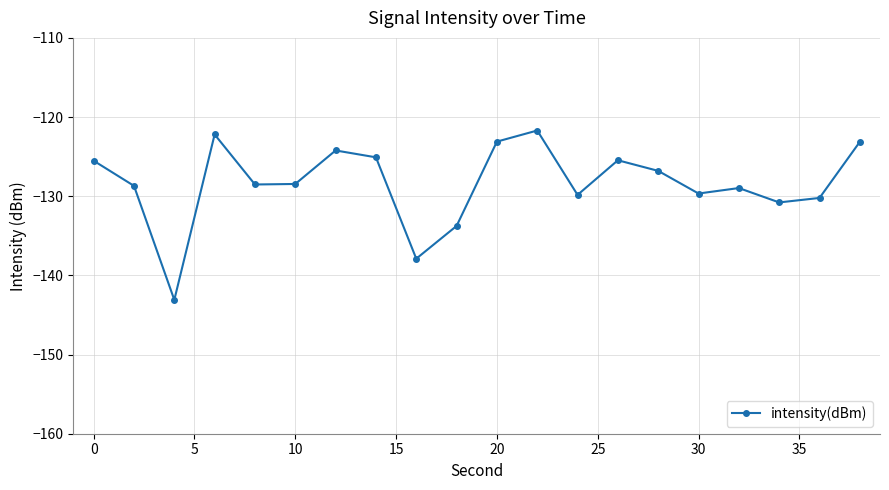

What is the smallest value displayed?

-143.1